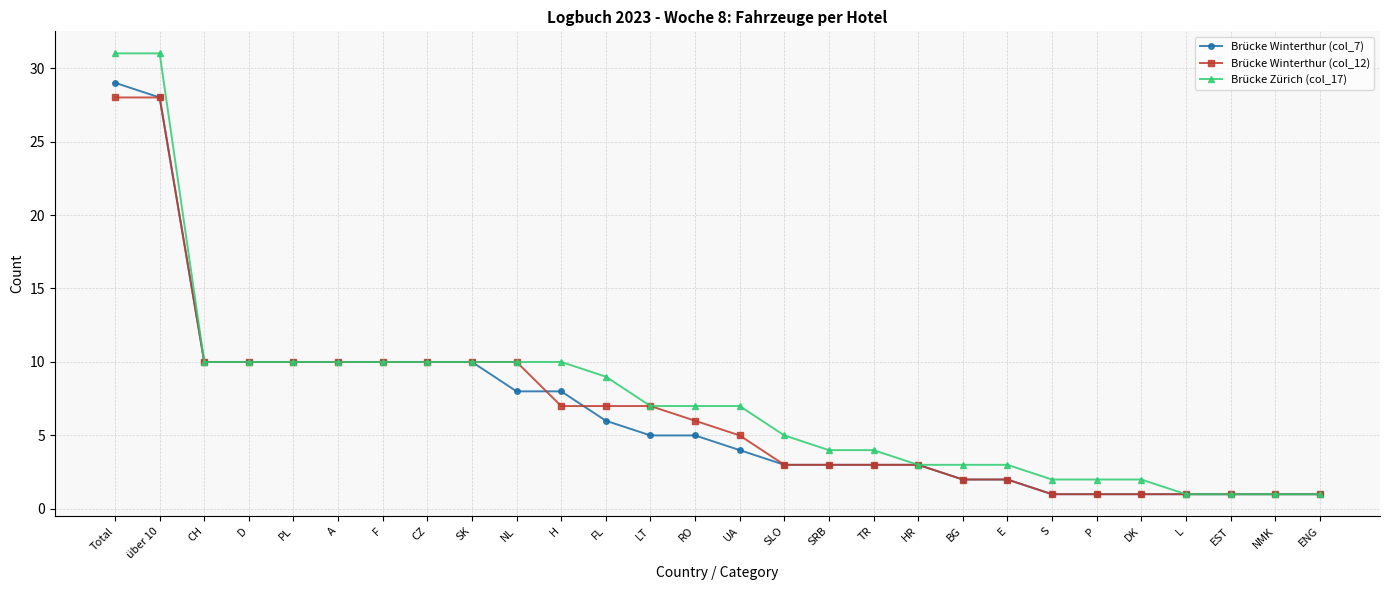

What is the total value across all series at Total?

88